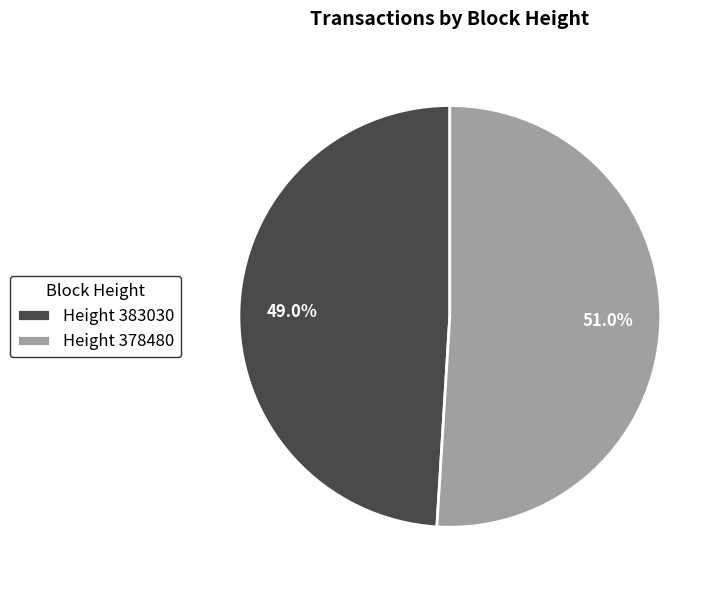

To the nearest percent, what is the difference between the largest and smallest slice percentages?

2%